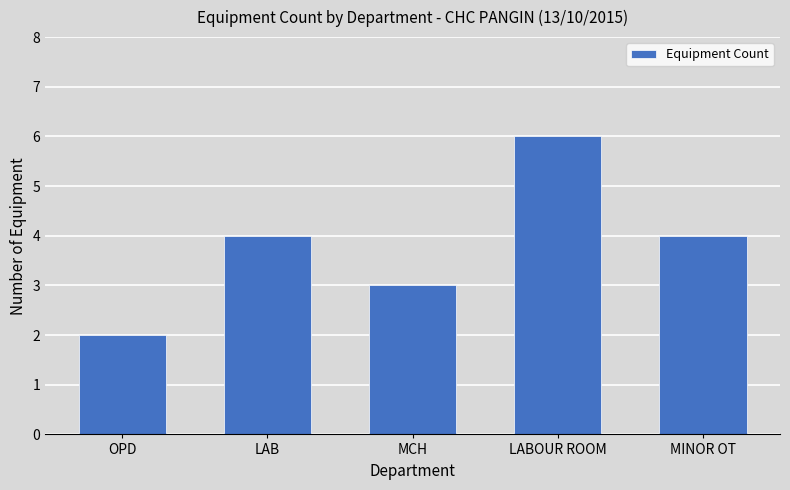

Reading left to right, transcribe all the data shown in this chart.

OPD=2	LAB=4	MCH=3	LABOUR ROOM=6	MINOR OT=4